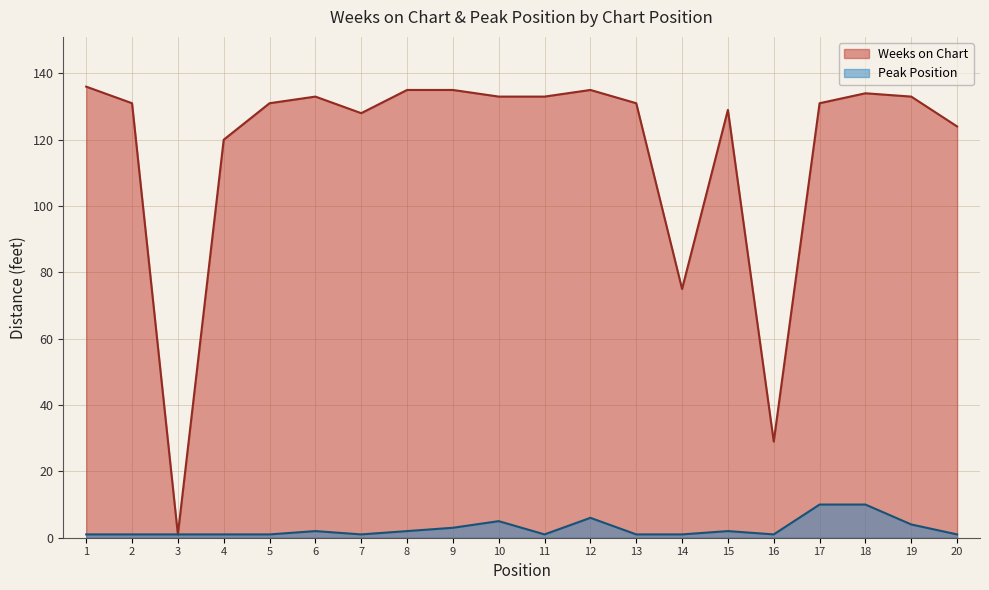

Reading left to right, list all the values displayed in this chart.

Weeks on Chart: 136	131	1	120	131	133	128	135	135	133	133	135	131	75	129	29	131	134	133	124
Peak Position: 1	1	1	1	1	2	1	2	3	5	1	6	1	1	2	1	10	10	4	1